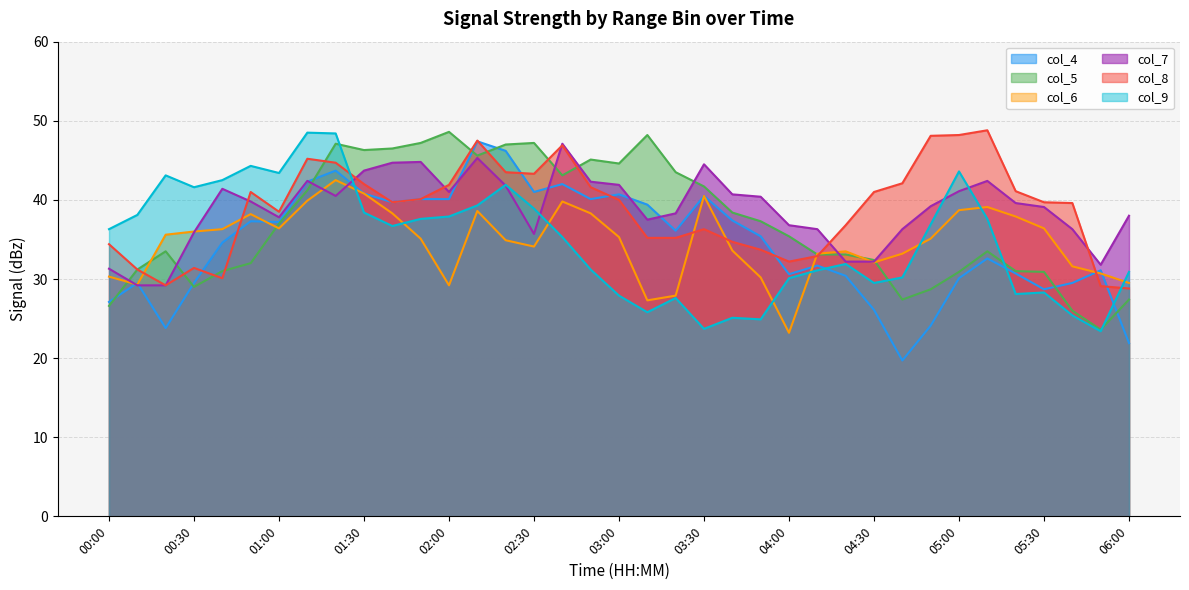

At 03:40, list the series in order from smallest to largest.

col_9, col_6, col_8, col_4, col_5, col_7